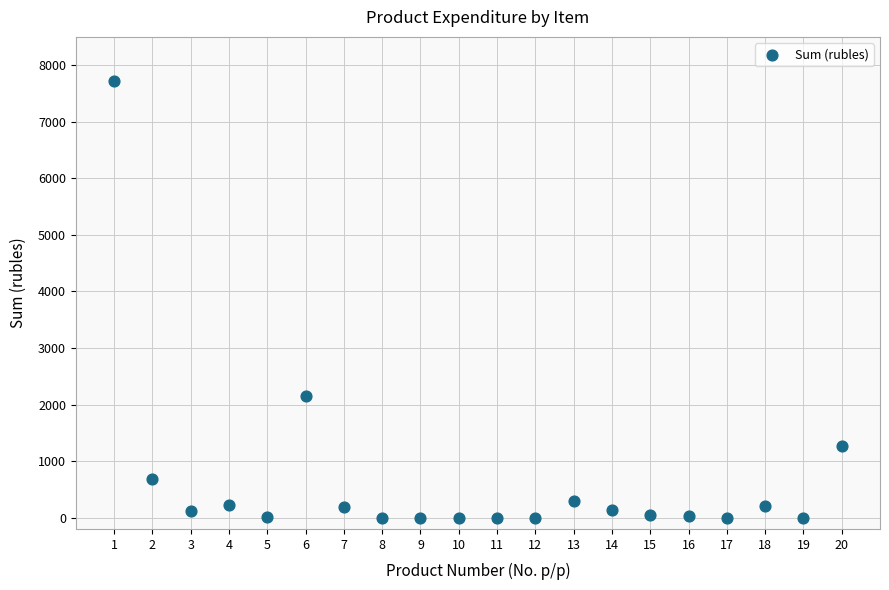

What Y value in the scatter plot is closest to 3858?

2150.6